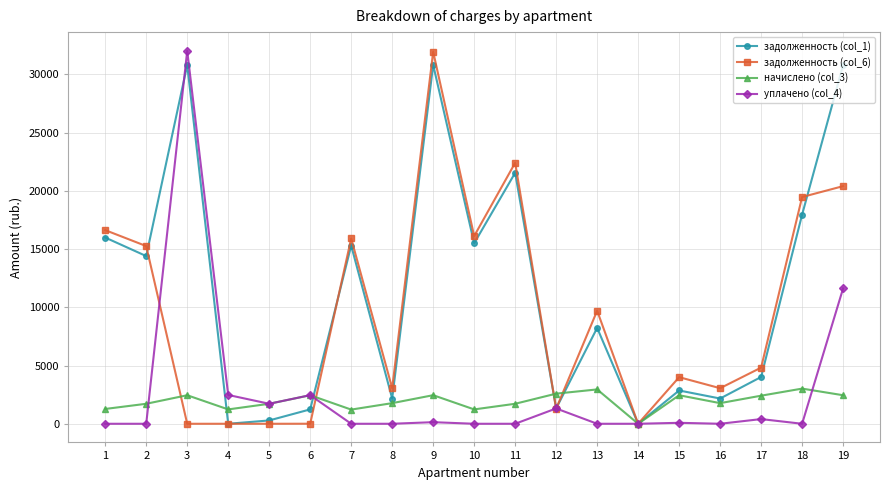

At how many categories does at least one series exceed 18379?

5